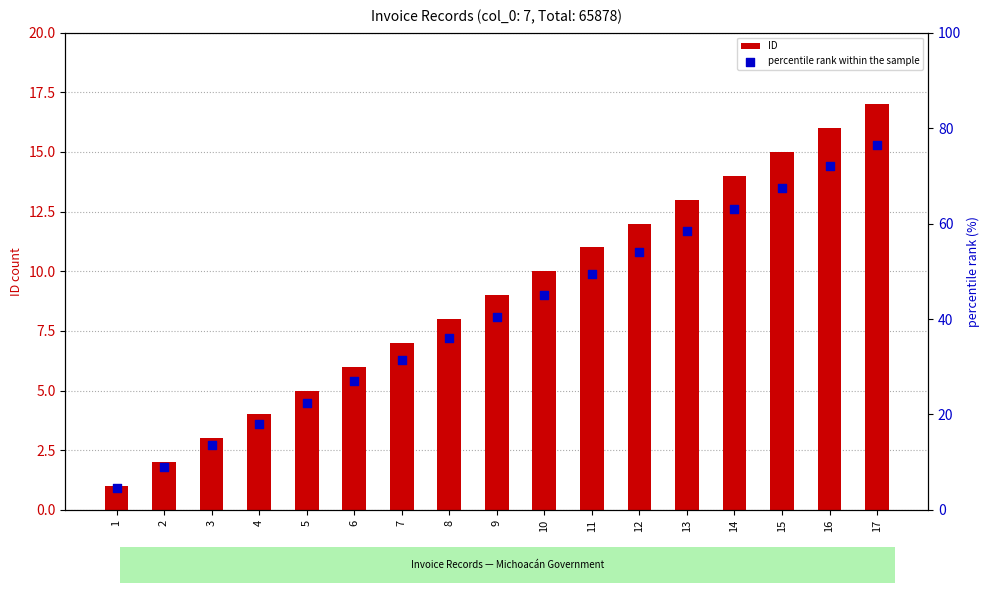

At which category is the sum across all series the highest?

17